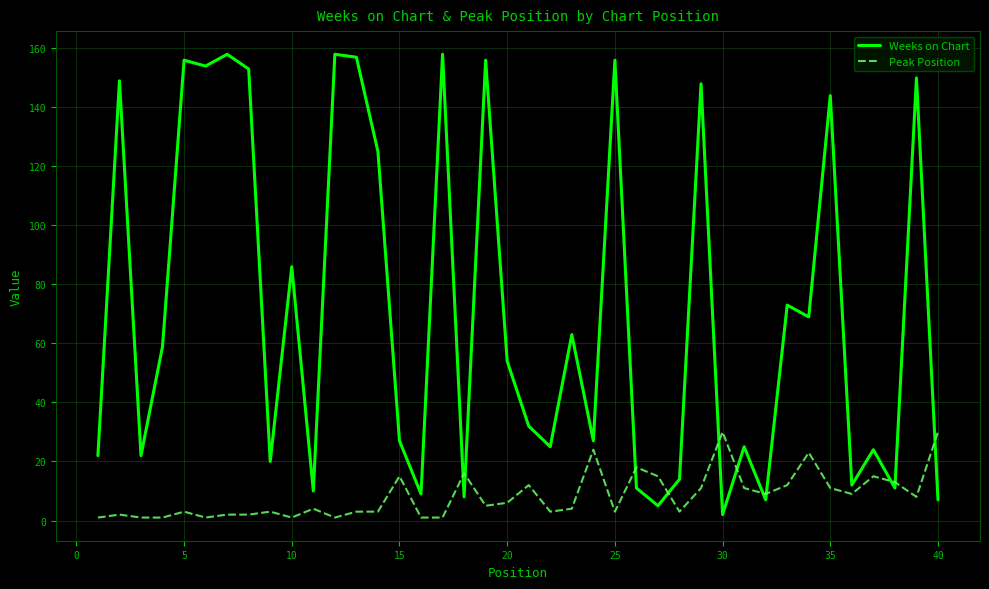

Which series has the largest total across all categories?

Weeks on Chart